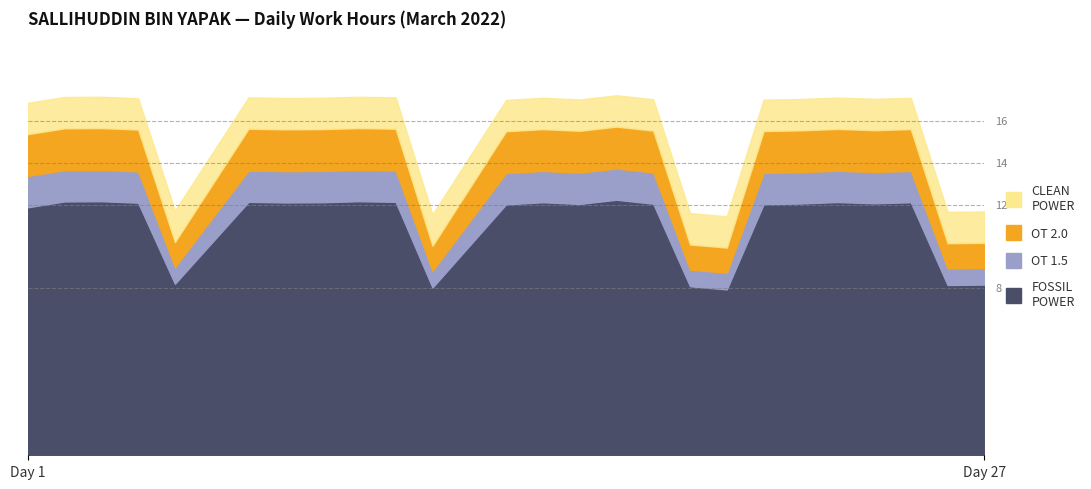

True or false: Low (Work Hours) has more than 1 interior local peaks.

True